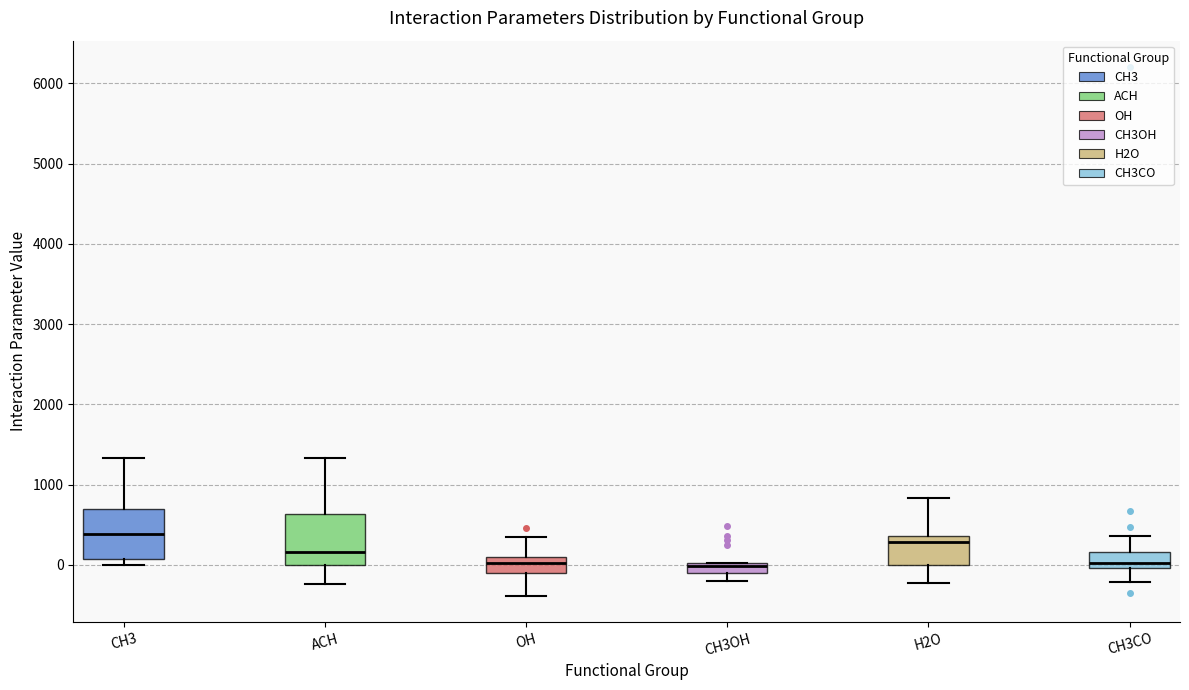

Where does the lower whisker of the box for CH3OH end on the y-axis? The values are not printed on the chart, so give them approximately, as read against the axis.

-200